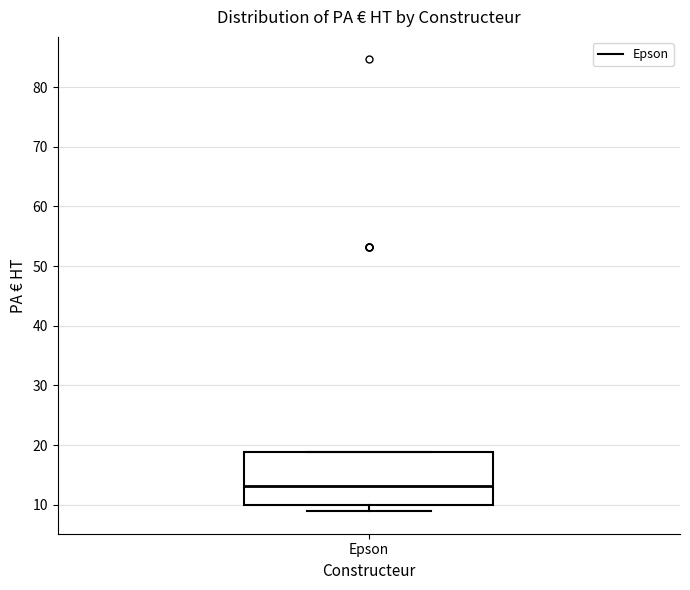

Where is the upper edge of the box for Epson on the y-axis? The values are not printed on the chart, so give them approximately, as read against the axis.

19